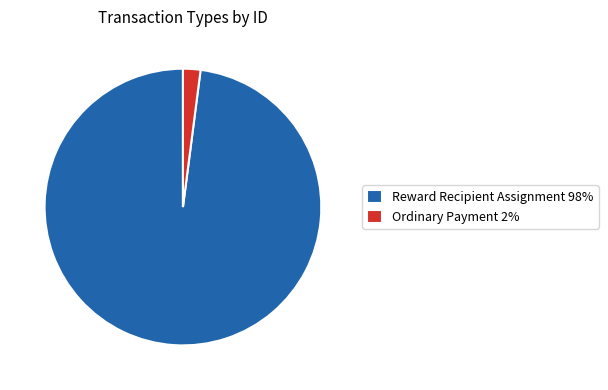

The Ordinary Payment slice represents 2% of the pie. True or false?

True